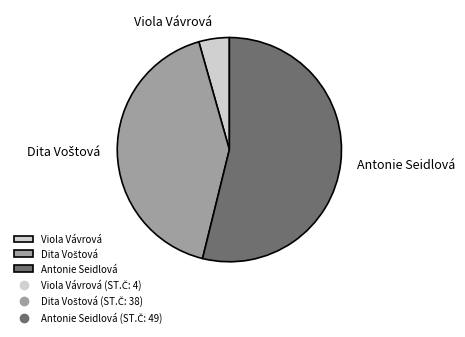

What is the ratio of the value at Antonie Seidlová to the value at Viola Vávrová?

12.2